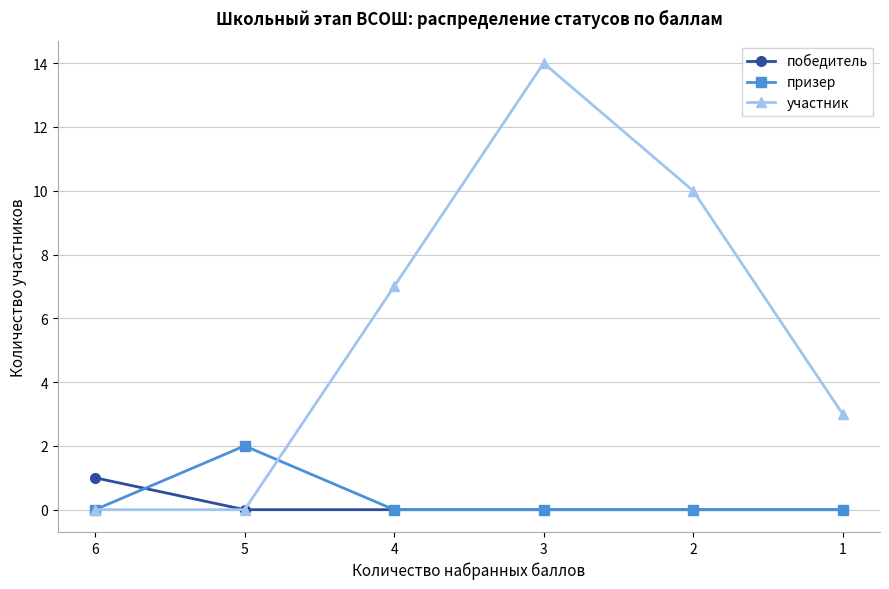

At which label does призер reach its peak?

5